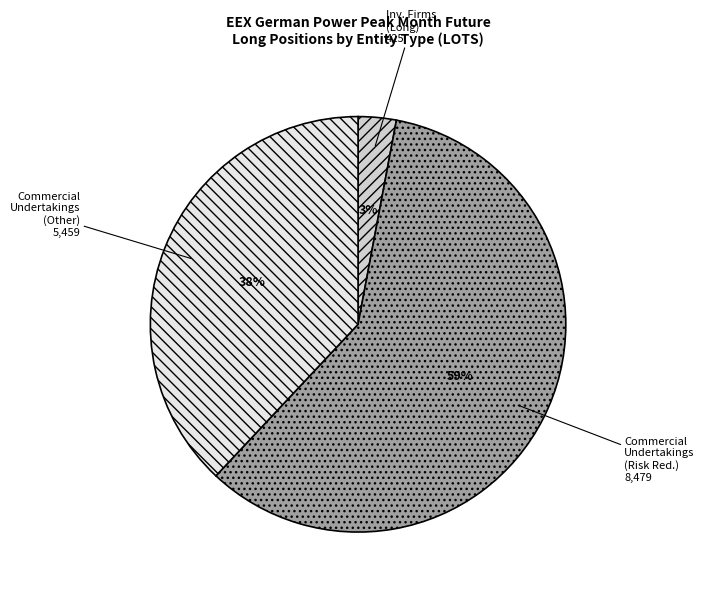

To the nearest percent, what is the difference between the largest and smallest slice percentages?

56%